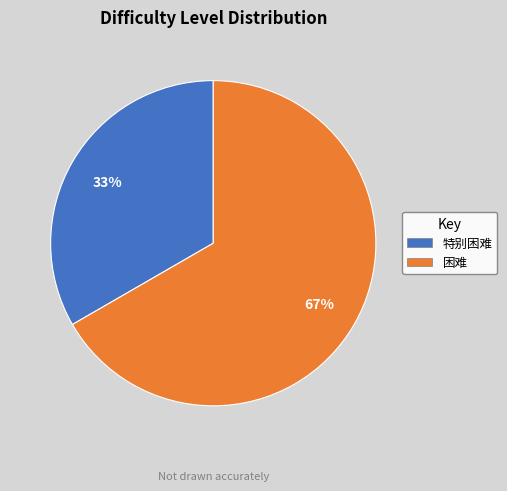

Which slice represents more than half of the pie?

困难